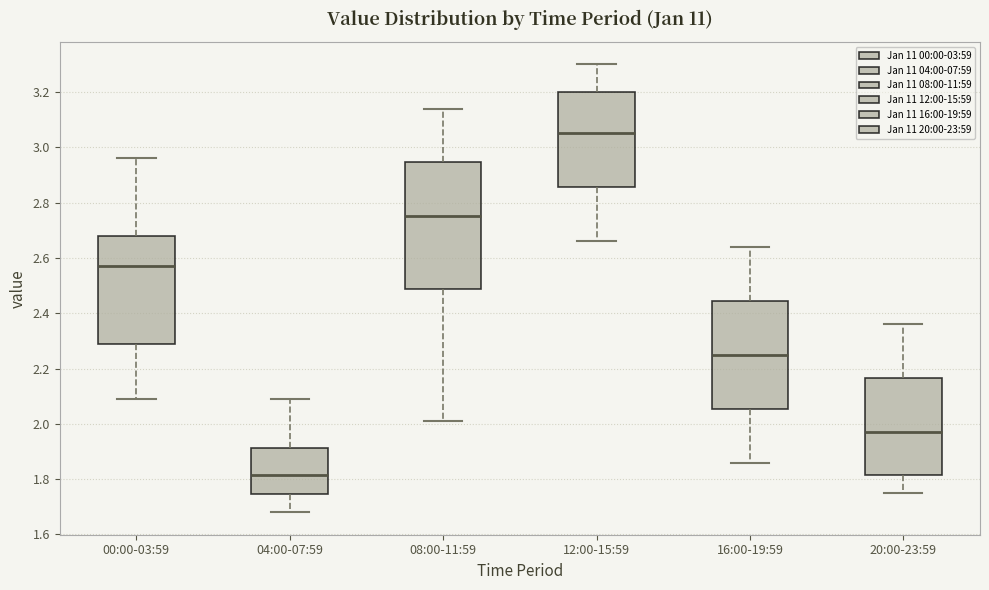

Which box's median line is the highest?

12:00-15:59